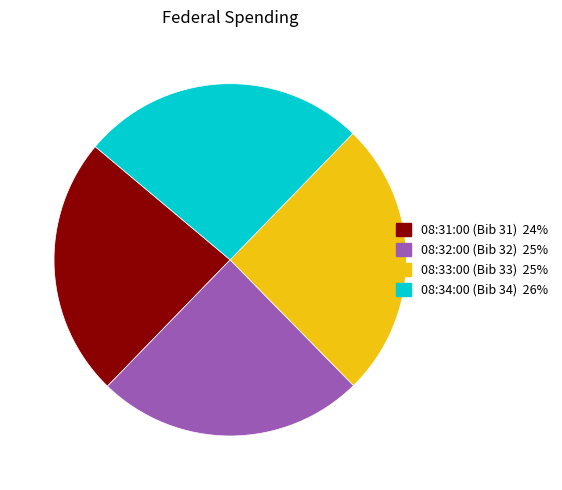

Combined, do 08:32:00 and 08:31:00 account for over 50%?

No